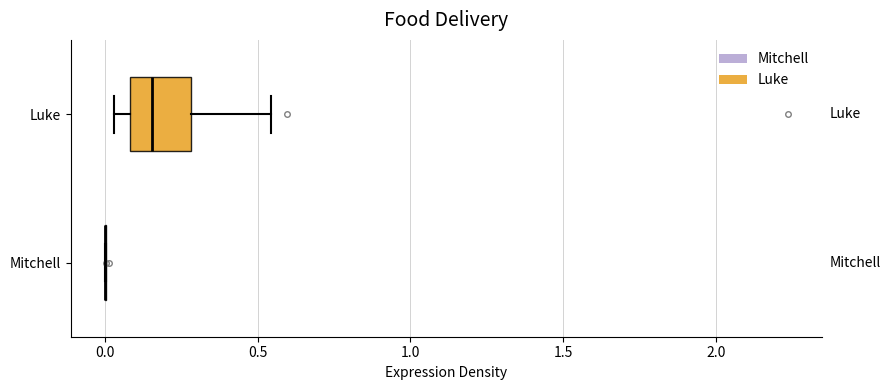

Where does the left whisker of the box for Luke end on the x-axis? The values are not printed on the chart, so give them approximately, as read against the axis.

0.05